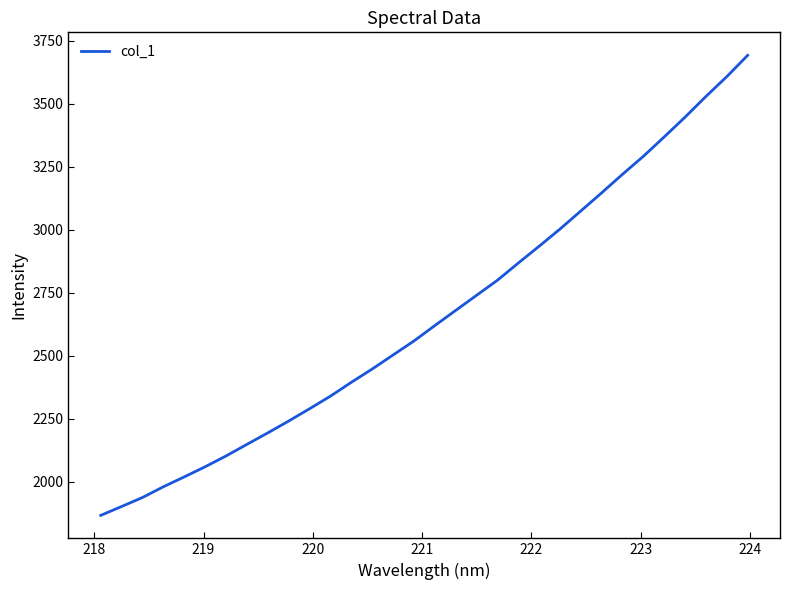

What is the minimum value shown in the chart?

1866.7